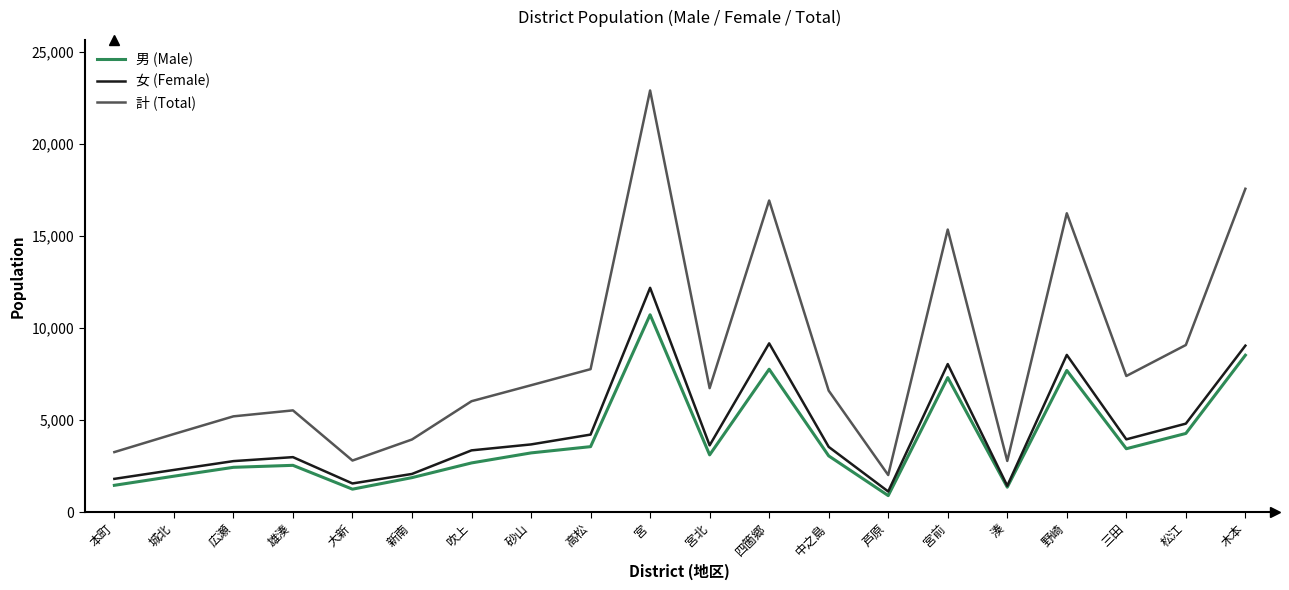

The value of 計 (Total) at 野崎 is 25610. True or false?

False